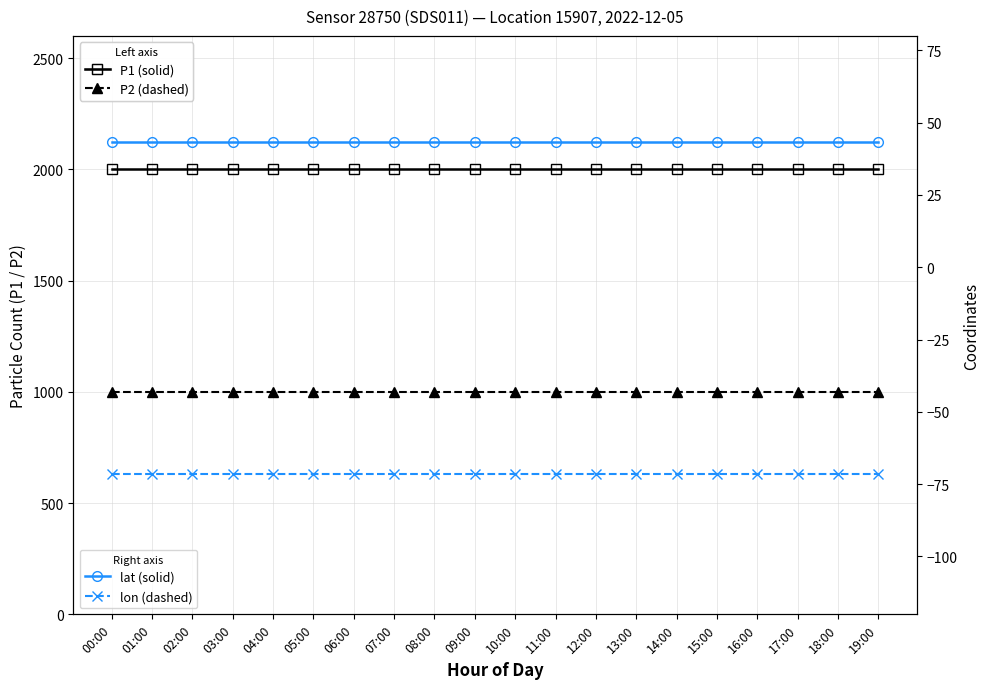

What is the label of the 13th point from the left?

12:00